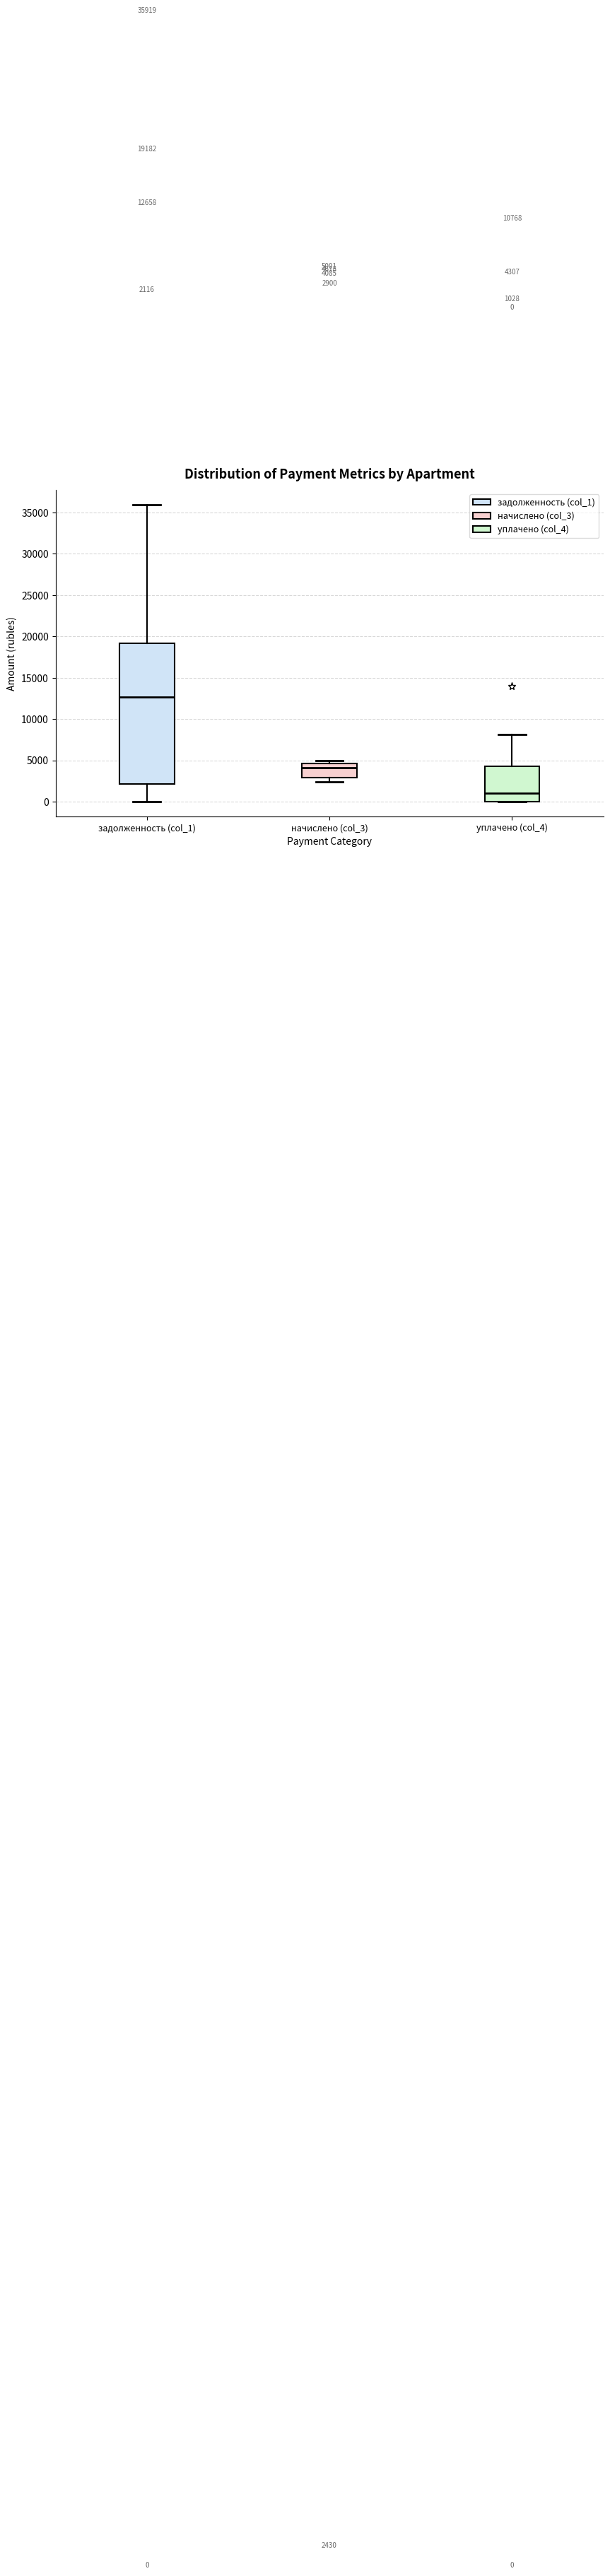

Which box has the lowest median line?

уплачено (col_4)